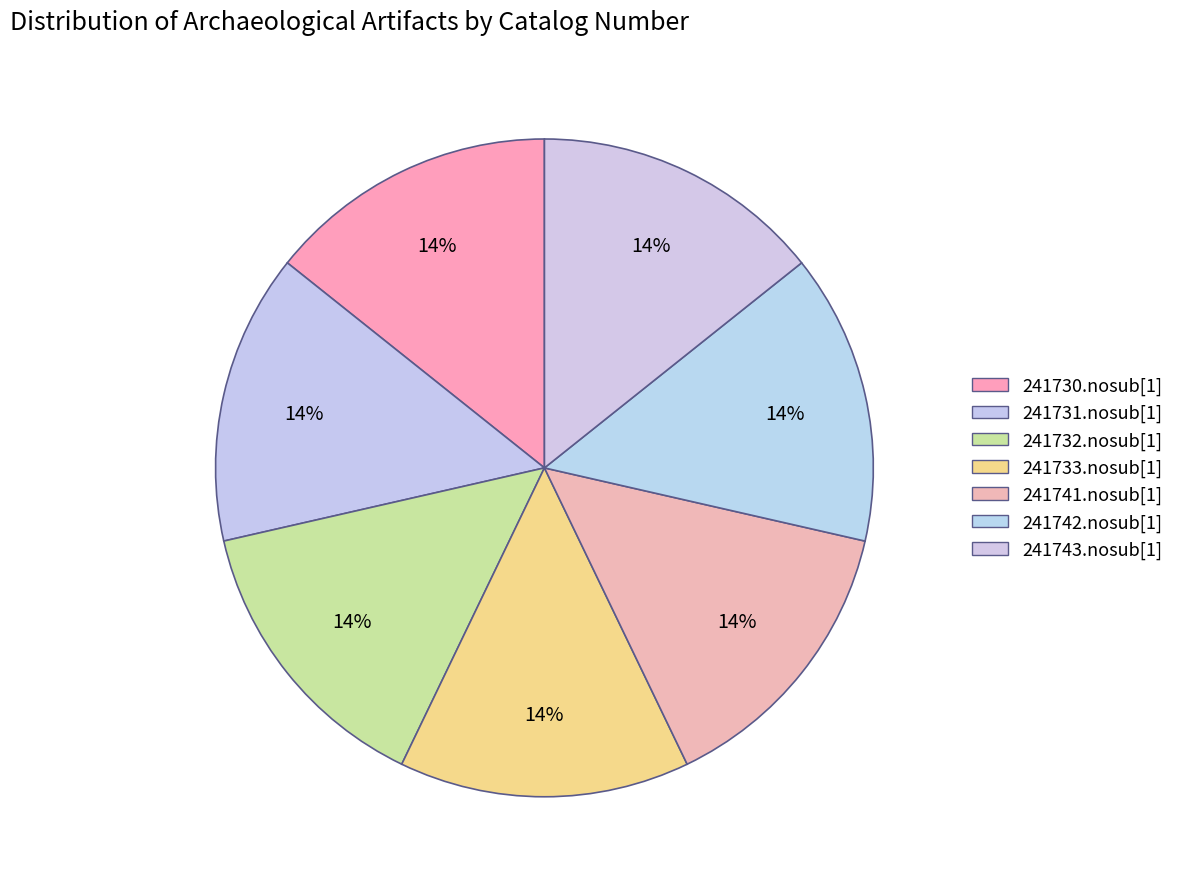

What percentage is NOT represented by 241743.nosub[1]?

85.7%